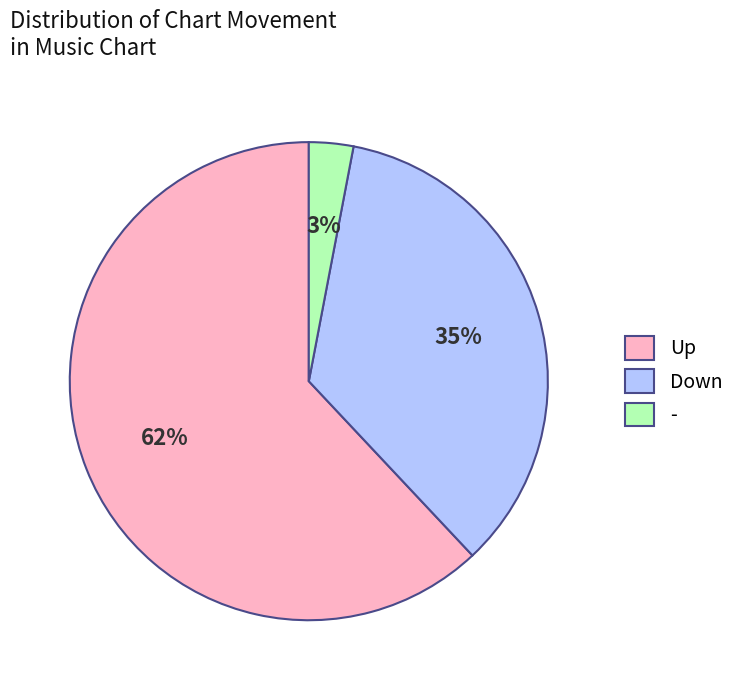

Which has a higher value, Up or -?

Up